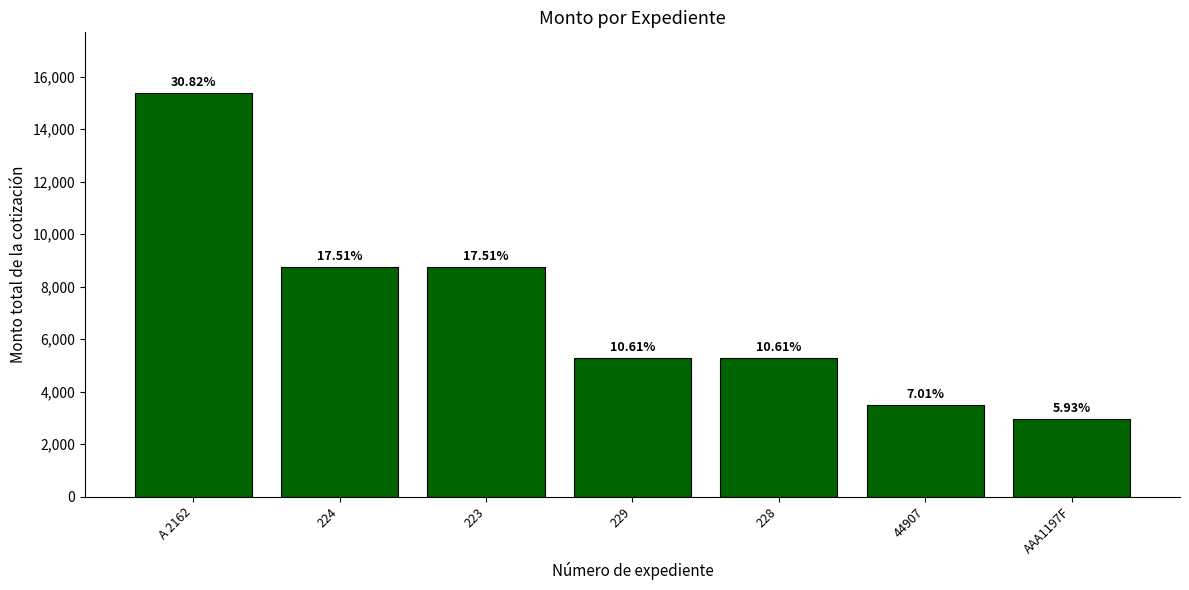

What is the average value?

7129.0